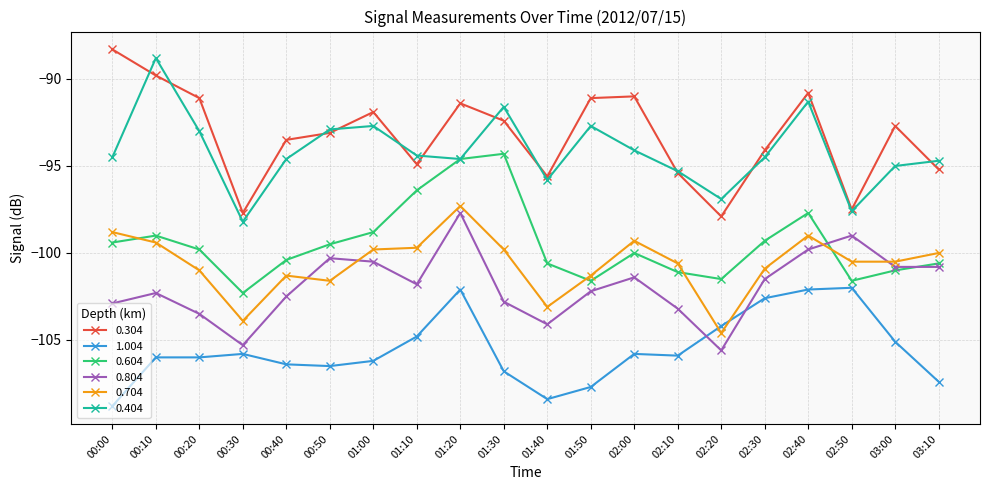

Is this an area chart (filled region under the line)?

No